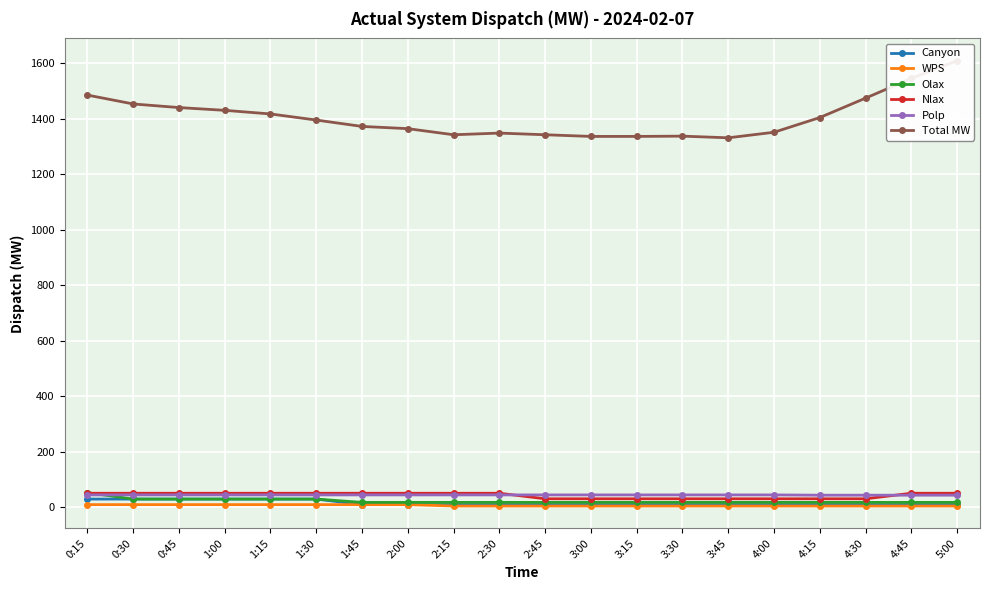

What position from the right is 1:00?

17